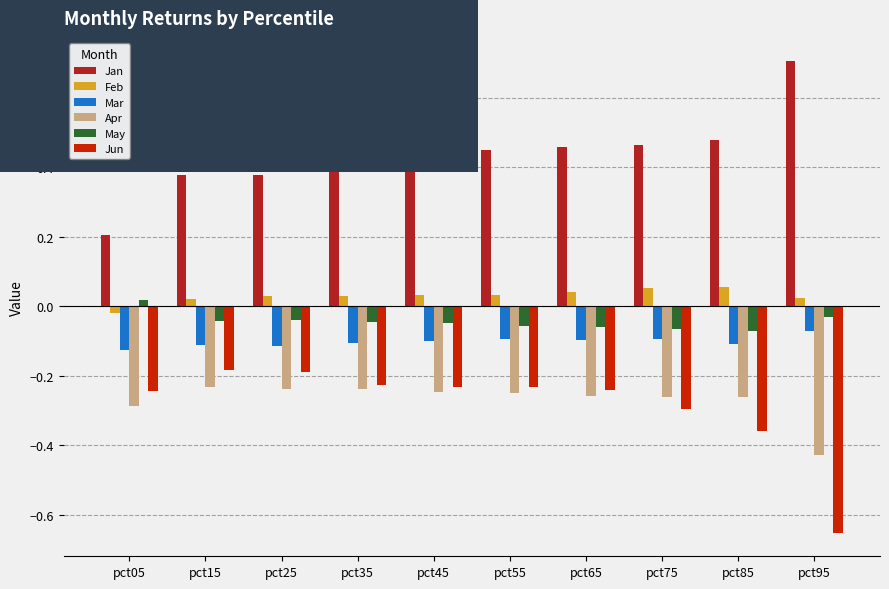

Which series has the largest range (max minus min)?

Jan